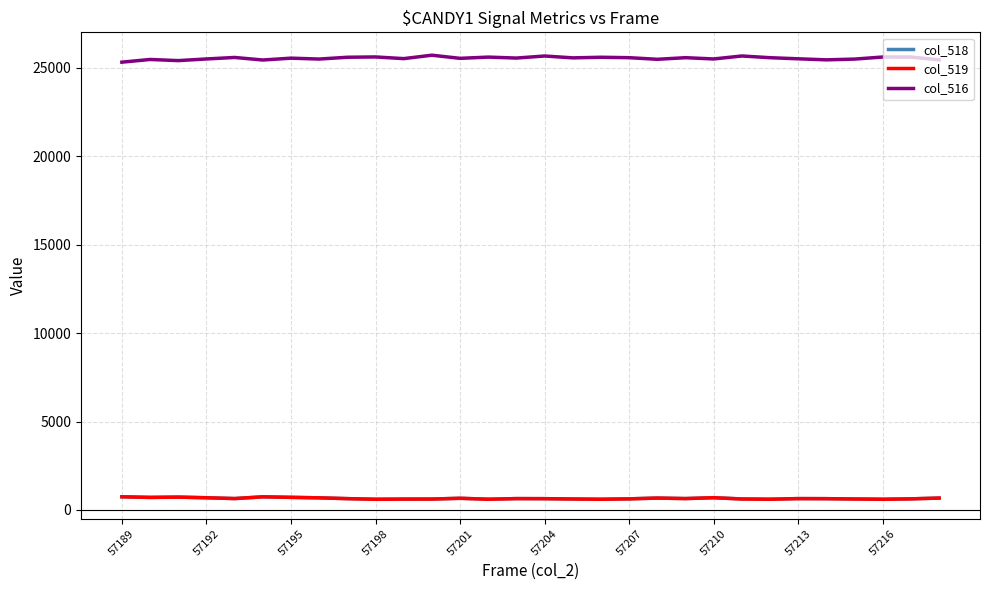

Which series has the widest spread of values?

col_516